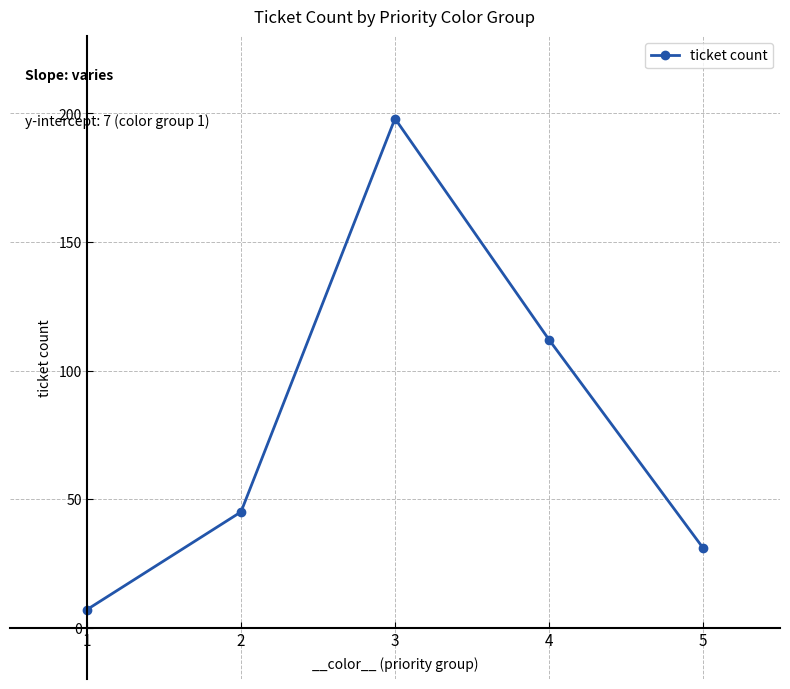

Rank the categories by value from highest to lowest.

3, 4, 2, 5, 1